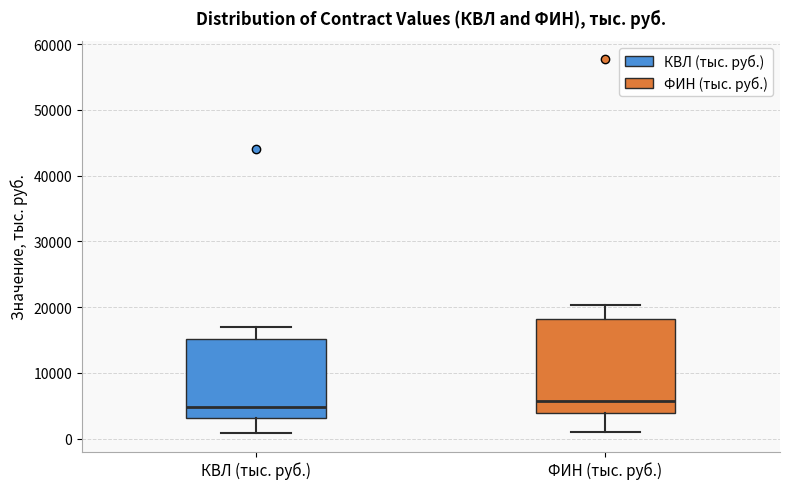

Reading left to right, transcribe this box plot: for each box, give where its median line is, the range the box spans, and where its two whiskers end, as read against the y-axis. The values are not printed on the chart, so give them approximately, as read against the axis.

КВЛ (тыс. руб.): median 5000, box 3000 to 15000, whiskers 1000 to 17000
ФИН (тыс. руб.): median 6000, box 4000 to 18000, whiskers 1000 to 20000